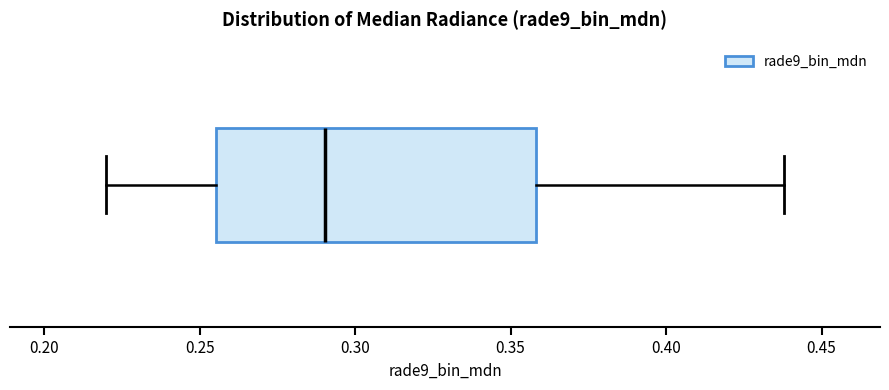

Transcribe this box plot: give where the median line is, the range the box spans, and where the two whiskers end, as read against the x-axis. The values are not printed on the chart, so give them approximately, as read against the axis.

median 0.290, box 0.255 to 0.360, whiskers 0.220 to 0.440